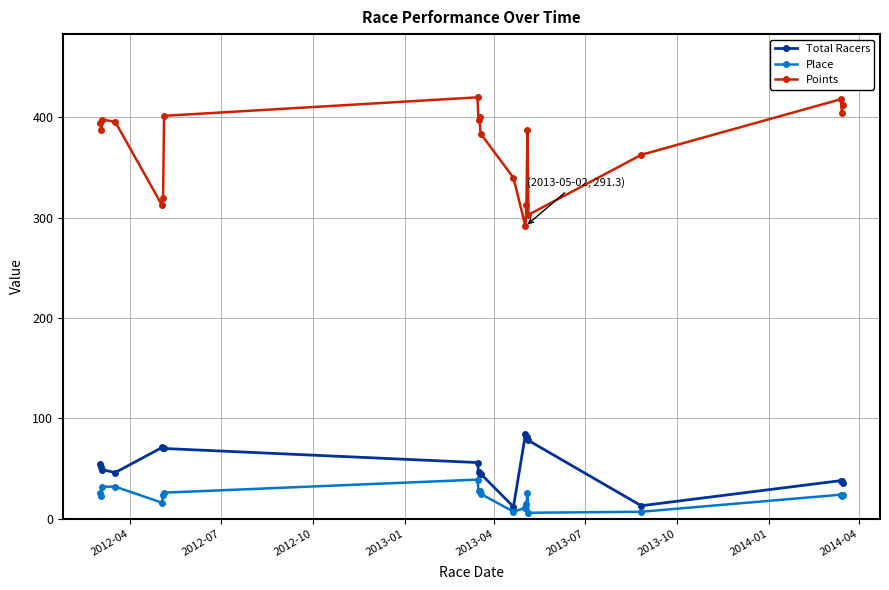

Which series has the widest spread of values?

Points